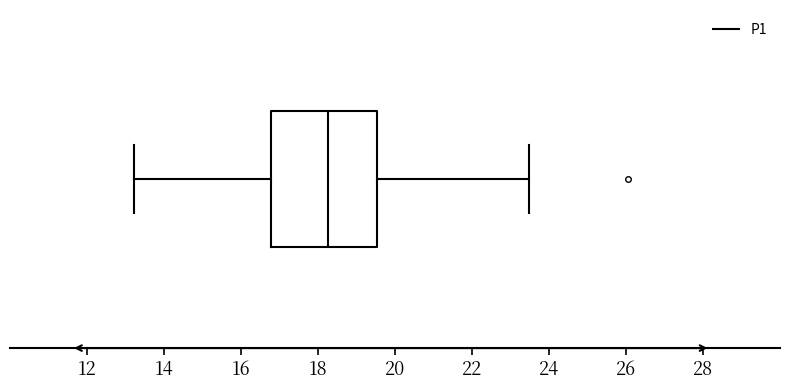

Transcribe this box plot: give where the median line is, the range the box spans, and where the two whiskers end, as read against the x-axis. The values are not printed on the chart, so give them approximately, as read against the axis.

median 18.2, box 16.8 to 19.6, whiskers 13.2 to 23.4